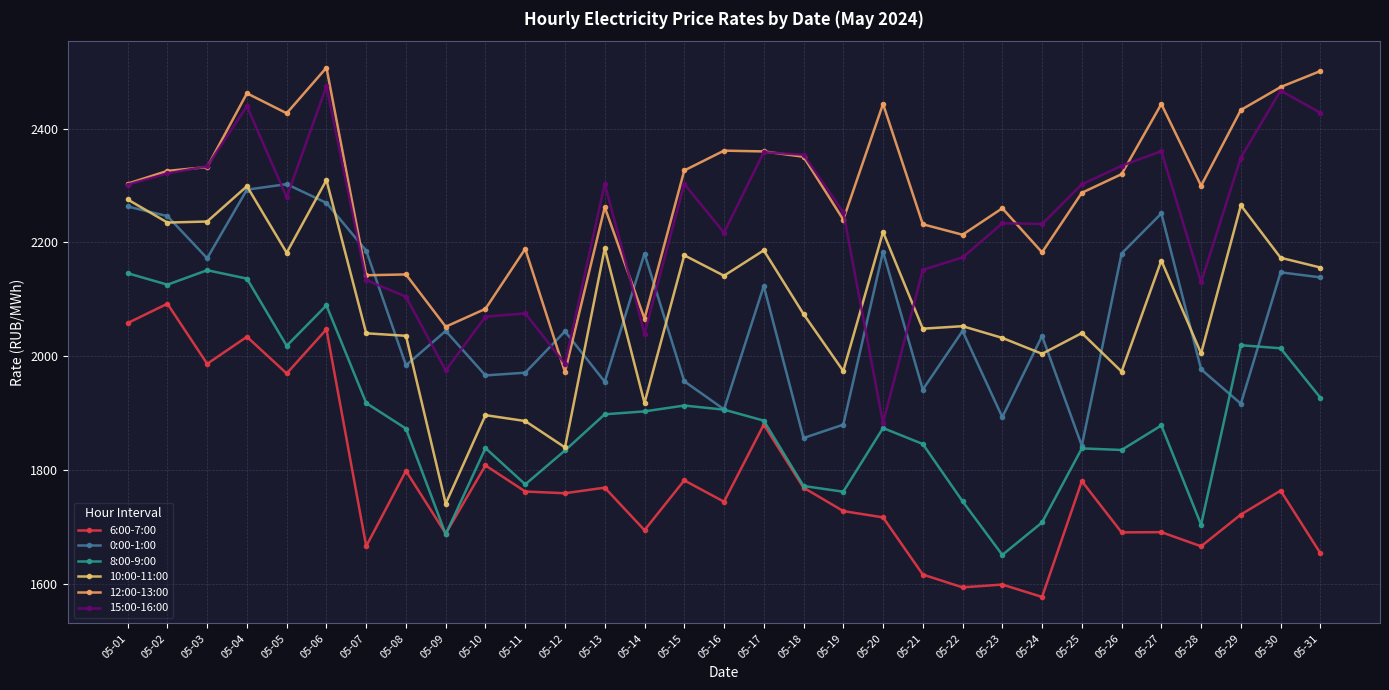

At which label is 15:00-16:00 closest to 2178?

05-22